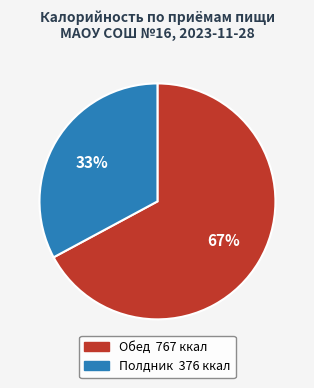

Between Полдник and Обед, which is larger?

Обед